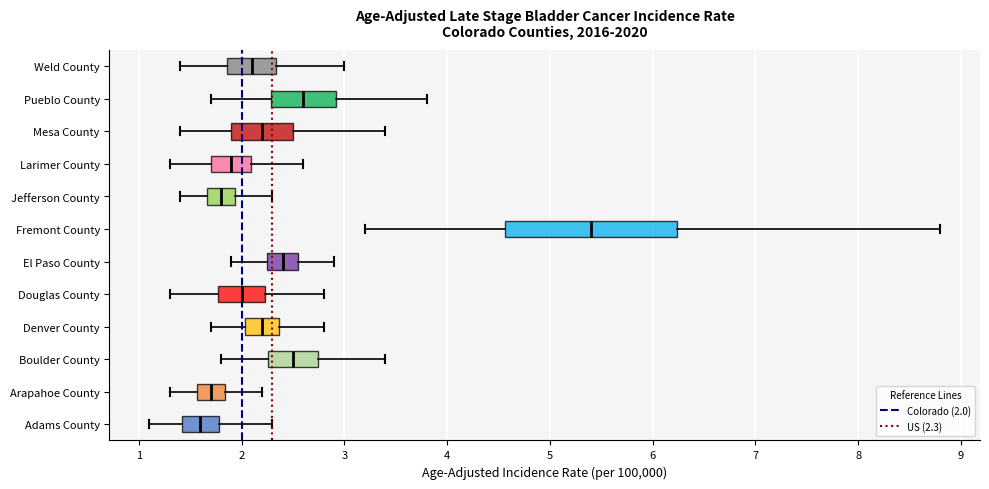

Where does the median line of the box for Mesa County sit on the x-axis? The values are not printed on the chart, so give them approximately, as read against the axis.

2.2